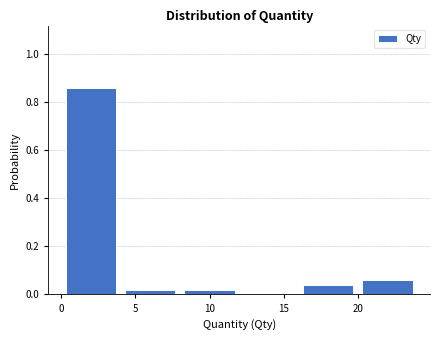

How tall is the bar that spans 4 to 8 on the x-axis? The values are not printed on the chart, so give them approximately, as read against the axis.

0.02